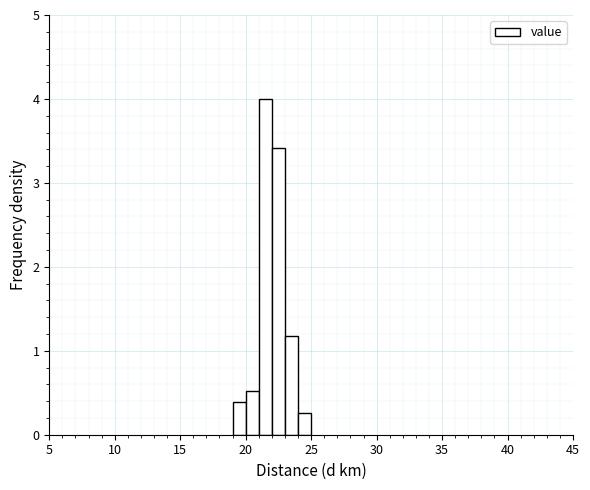

Read against the x-axis, roughly where is the centre of the tallest bar?

21.5